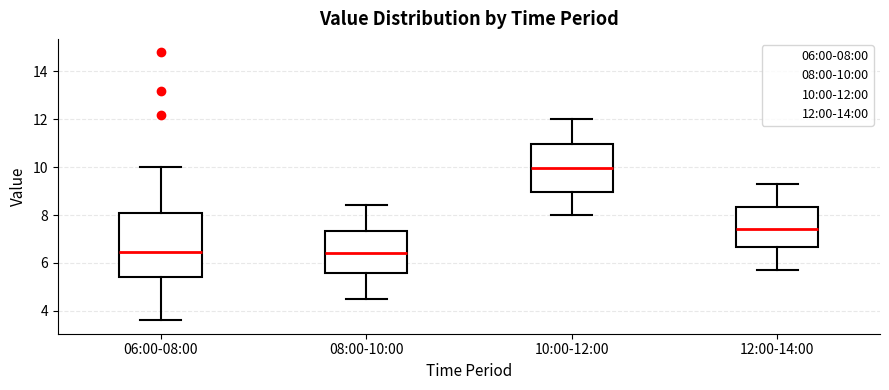

Where is the upper edge of the box for 12:00-14:00 on the y-axis? The values are not printed on the chart, so give them approximately, as read against the axis.

8.4